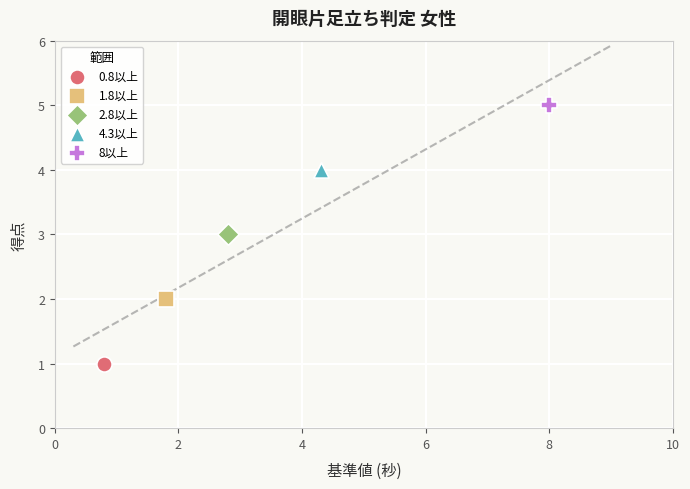

What are all the series names shown in the legend?

0.8以上, 1.8以上, 2.8以上, 4.3以上, 8以上